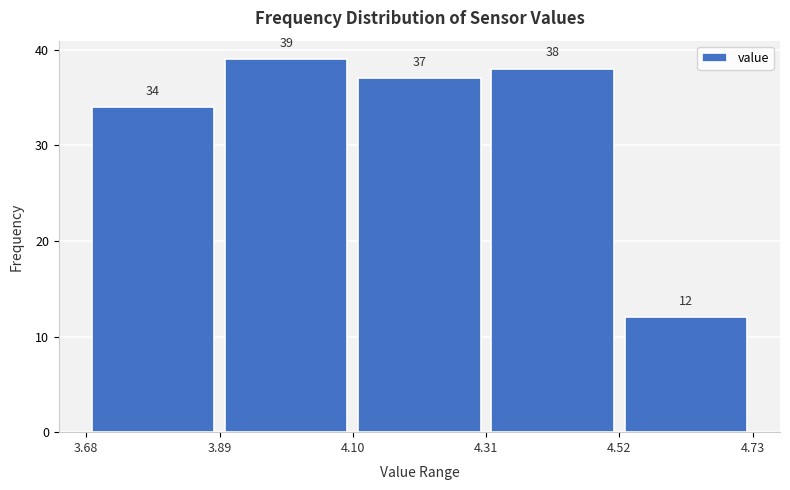

What is the height of the bar covering 3.89 to 4.10 on the x-axis?

39